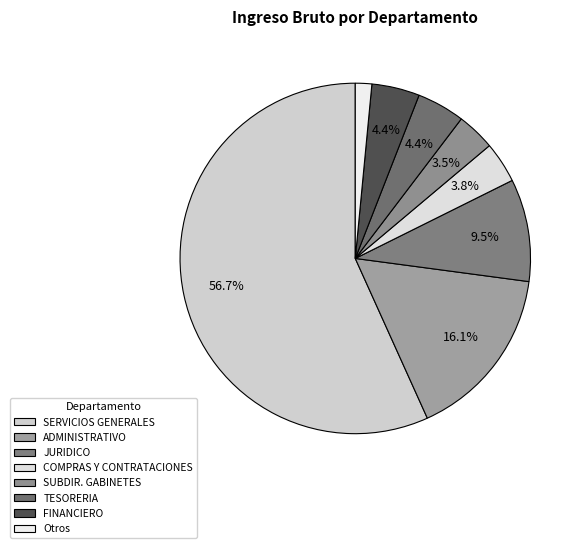

To the nearest percent, what percentage of the pie is SUBDIR. GABINETES?

4%